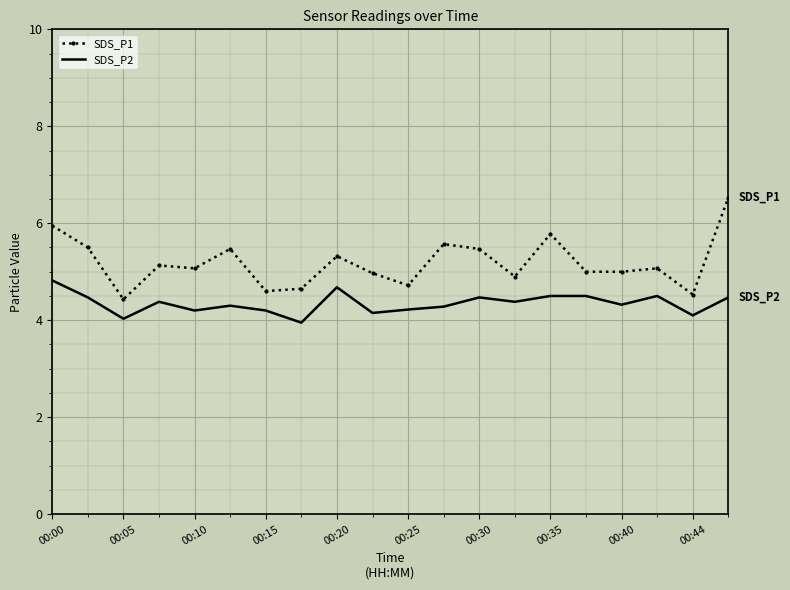

True or false: SDS_P1 and SDS_P2 intersect in this chart.

False